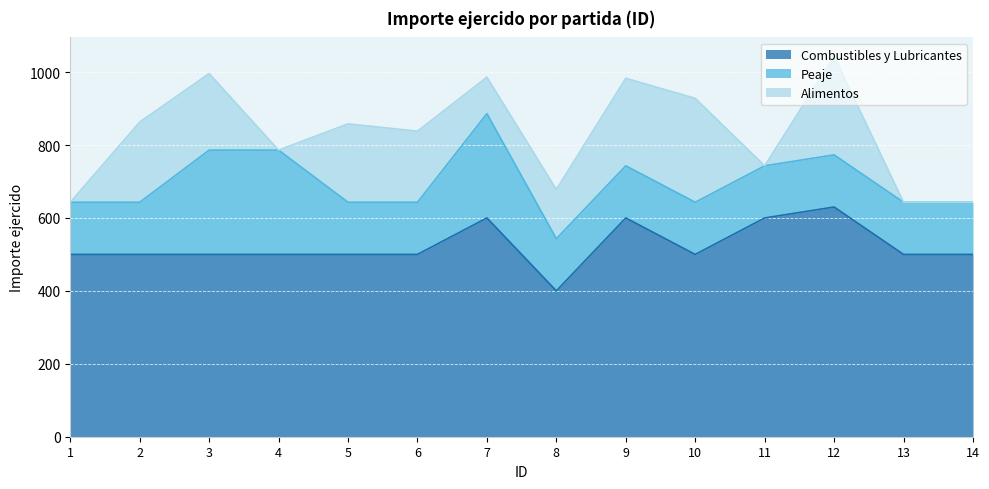

Does the chart display data point markers on the line(s)?

No